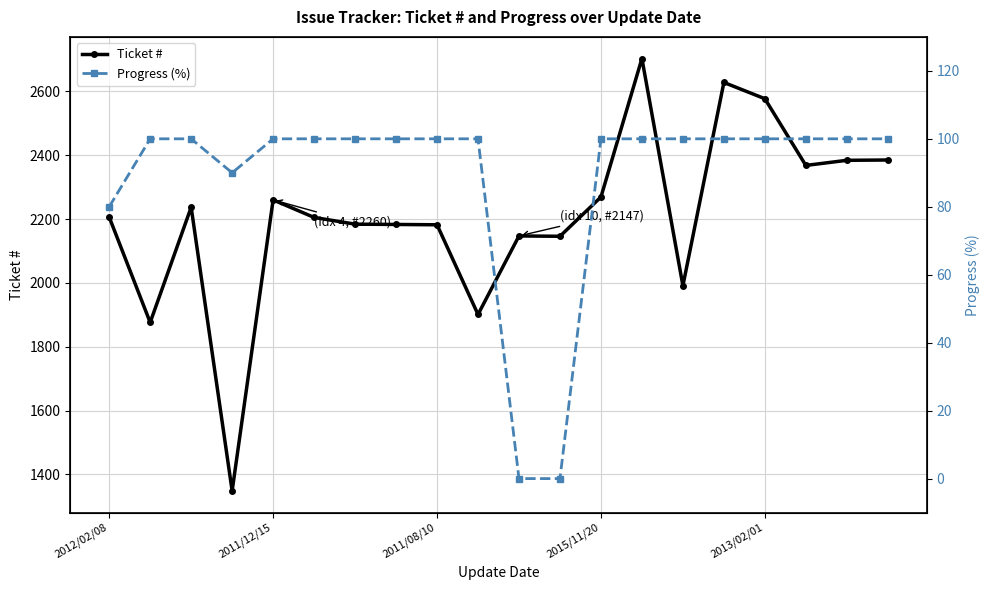

The value of Progress (%) at 2012/02/08 is 116. True or false?

False